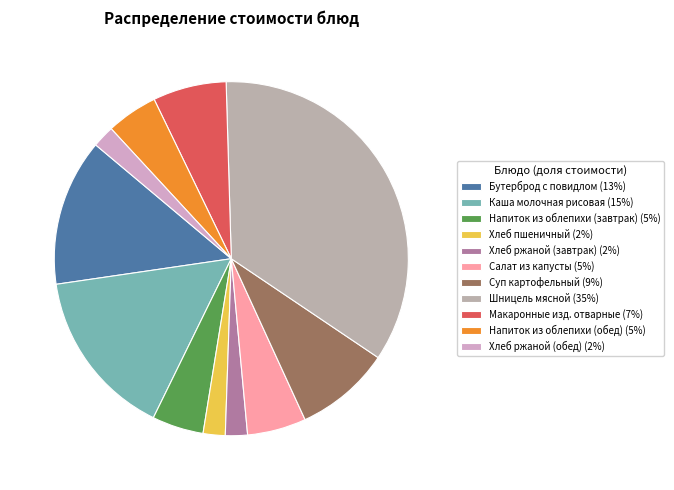

Which category has the smallest portion of the pie?

Хлеб пшеничный